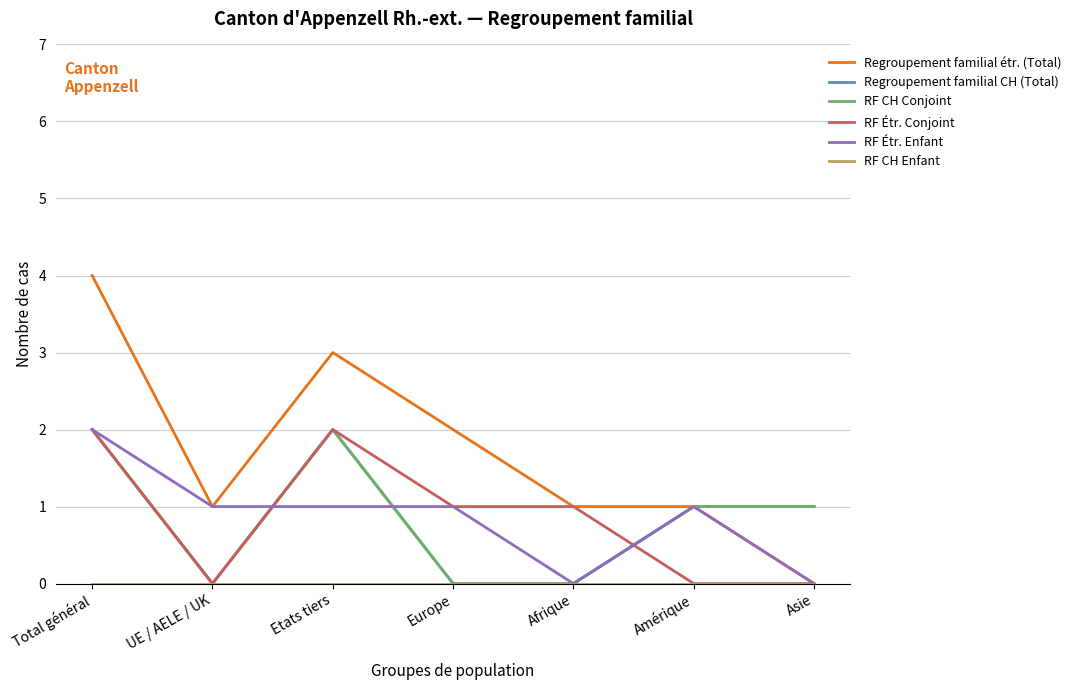

Is this an area chart (filled region under the line)?

No